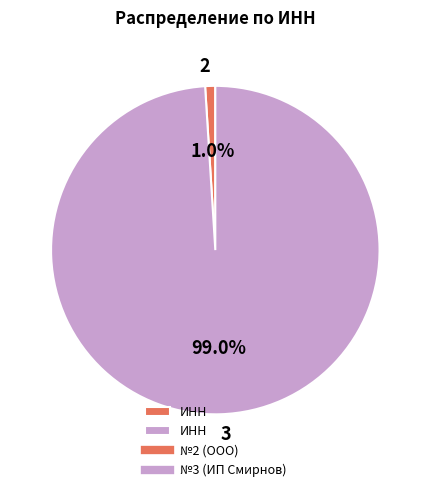

Does any single category account for the majority?

Yes